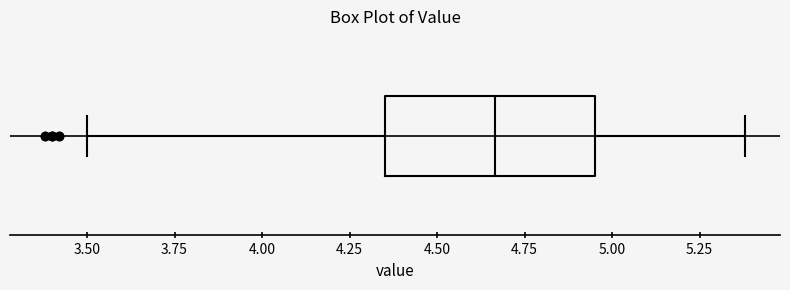

Transcribe this box plot: give where the median line is, the range the box spans, and where the two whiskers end, as read against the x-axis. The values are not printed on the chart, so give them approximately, as read against the axis.

median 4.65, box 4.35 to 4.95, whiskers 3.50 to 5.40